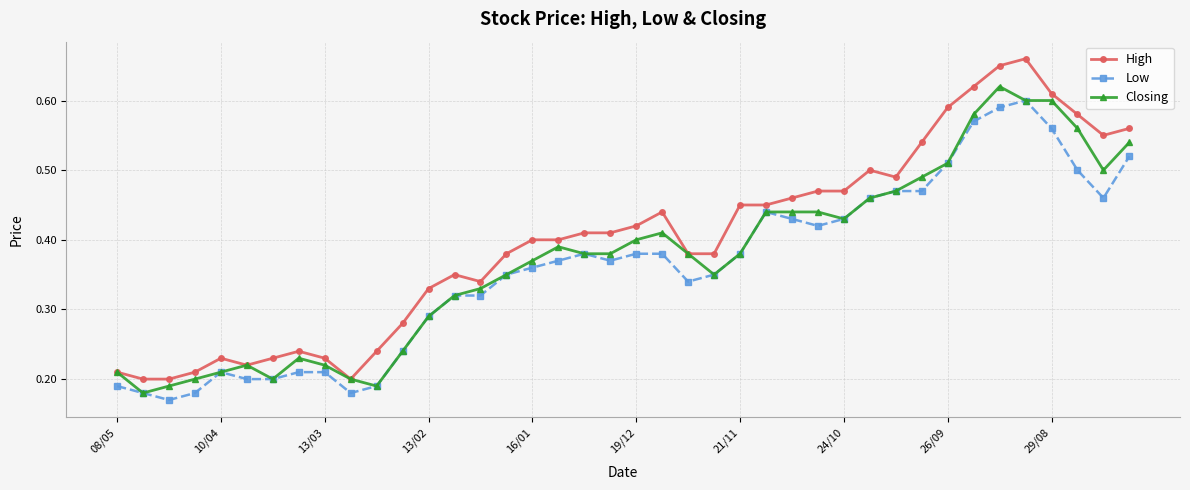

How many High values are between 0 and 1?

40